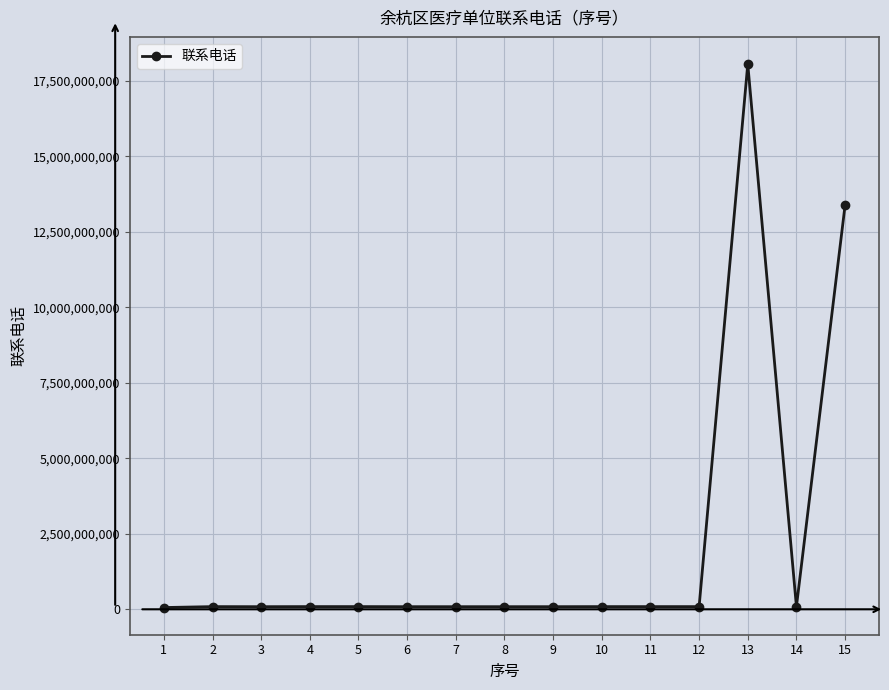

What is the difference between the maximum and minimum values?

18000887976